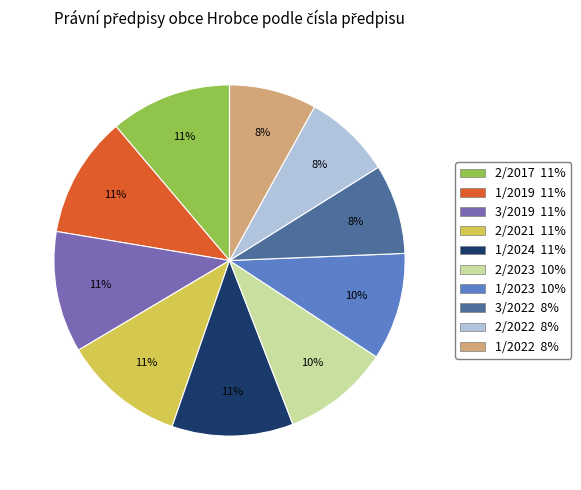

Does 3/2019 account for over 50% of the chart?

No